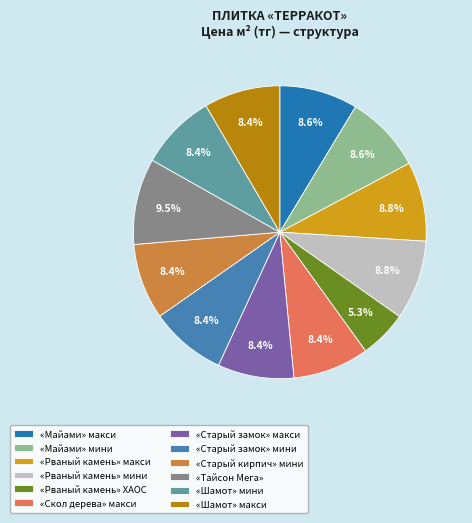

What percentage do «Скол дерева» макси and «Тайсон Мега» together represent?

17.9%